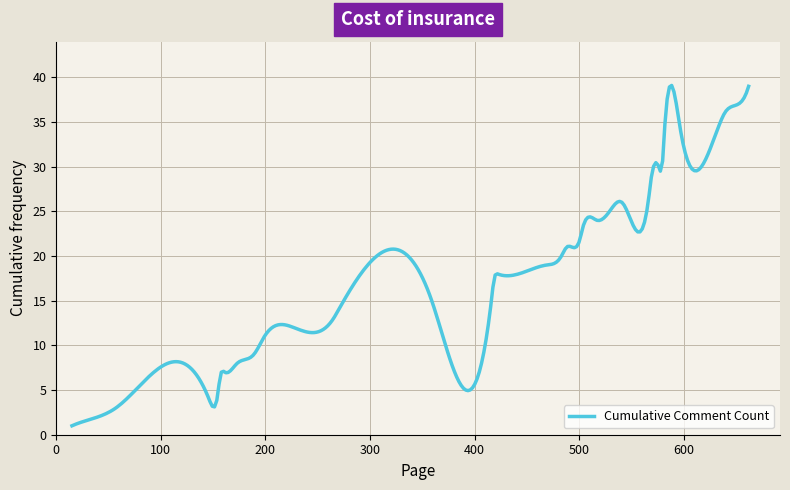

What is the difference between the maximum and minimum values?

38.1